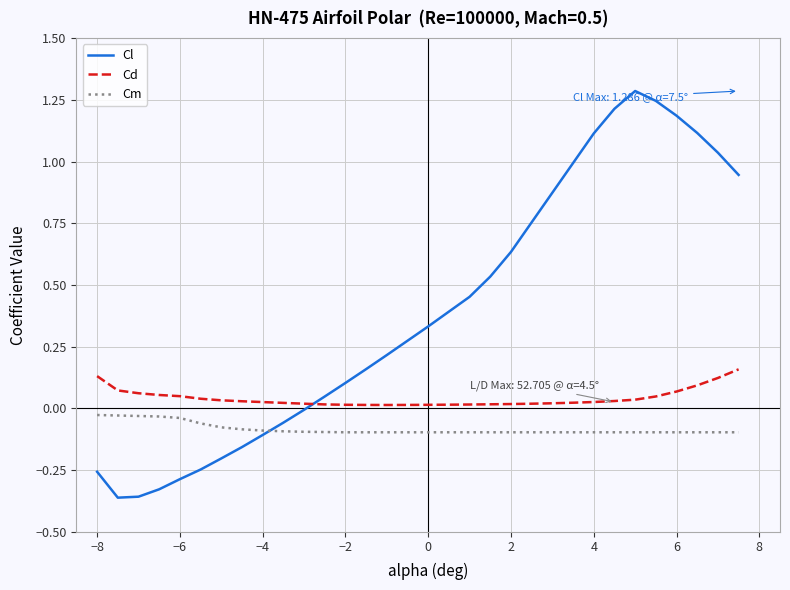

At how many categories does at least one series exceed 0?

32